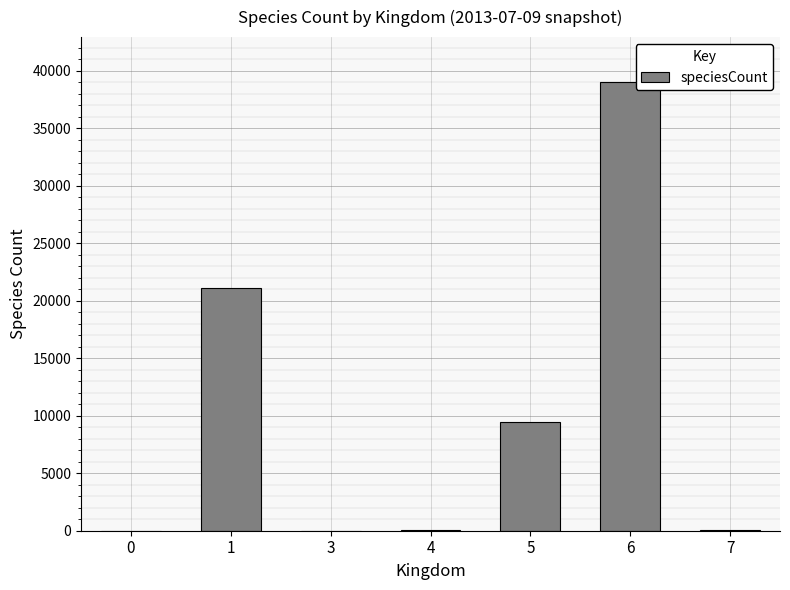

Which category has the highest value across all series?

6